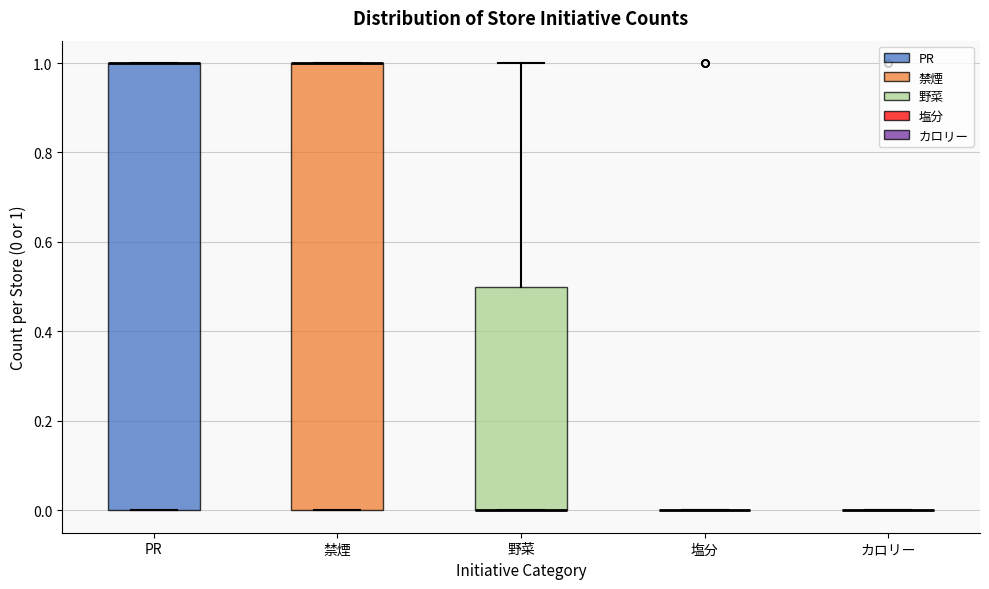

Reading left to right, transcribe this box plot: for each box, give where its median line is, the range the box spans, and where its two whiskers end, as read against the y-axis. The values are not printed on the chart, so give them approximately, as read against the axis.

PR: median 1.0 (drawn on the box's upper edge), box 0.0 to 1.0, whiskers 0.0 to 1.0
禁煙: median 1.0 (drawn on the box's upper edge), box 0.0 to 1.0, whiskers 0.0 to 1.0
野菜: median 0.0 (drawn on the box's lower edge), box 0.0 to 0.5, whiskers 0.0 to 1.0
塩分: box collapsed to a line at 0.0, whiskers 0.0 to 0.0
カロリー: box collapsed to a line at 0.0, whiskers 0.0 to 0.0